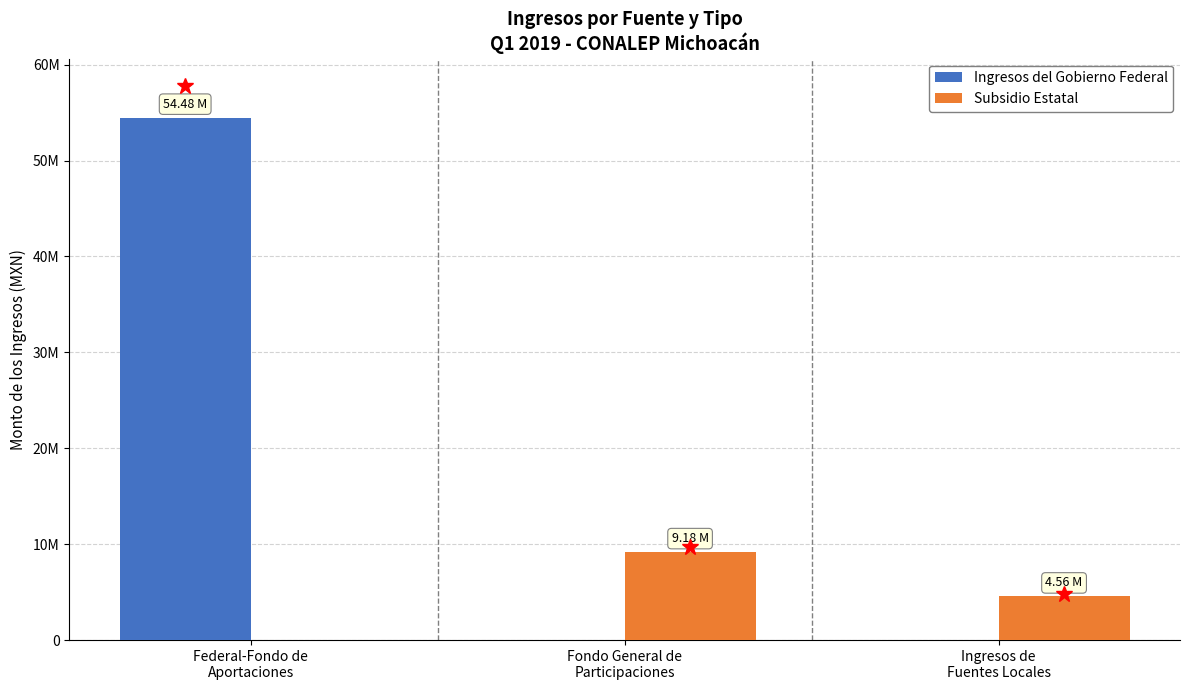

What are all the series names shown in the legend?

Ingresos del Gobierno Federal, Subsidio Estatal